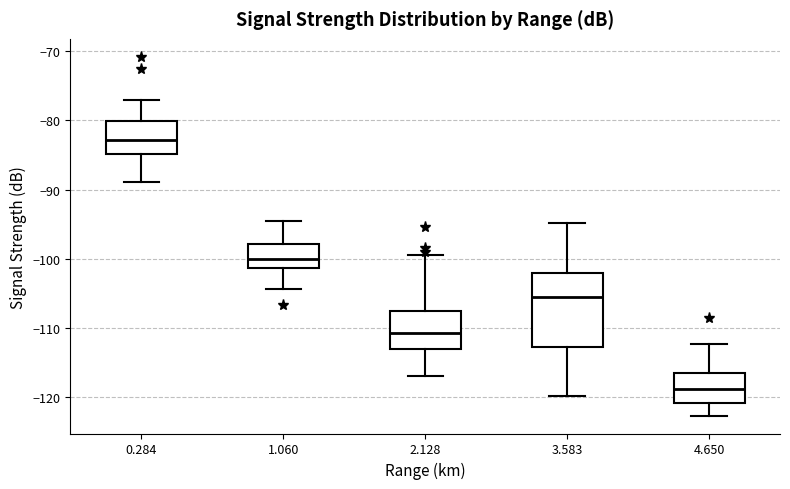

Reading left to right, transcribe this box plot: for each box, give where its median line is, the range the box spans, and where its two whiskers end, as read against the y-axis. The values are not printed on the chart, so give them approximately, as read against the axis.

0.284: median -83, box -85 to -80, whiskers -89 to -77
1.060: median -100, box -101 to -98, whiskers -104 to -95
2.128: median -111, box -113 to -108, whiskers -117 to -99
3.583: median -106, box -113 to -102, whiskers -120 to -95
4.650: median -119, box -121 to -117, whiskers -123 to -112